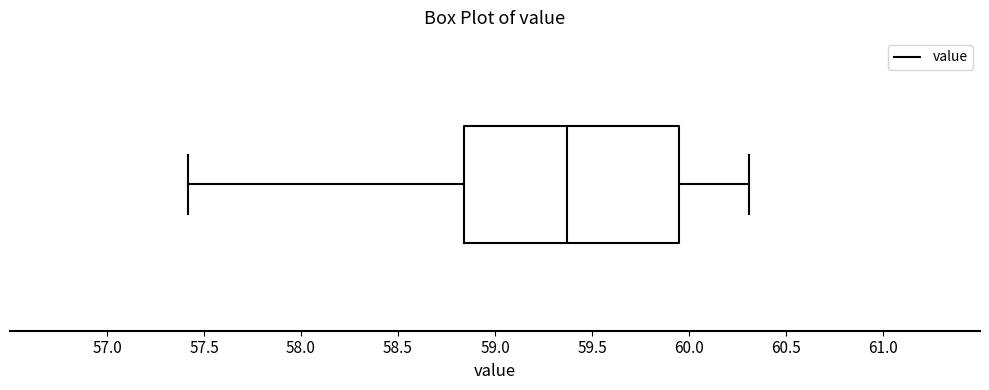

Read this box plot against the x-axis: the position of the median line, the range covered by the box, and the ends of both whiskers. The values are not printed on the chart, so give them approximately, as read against the axis.

median 59.35, box 58.85 to 59.95, whiskers 57.40 to 60.30